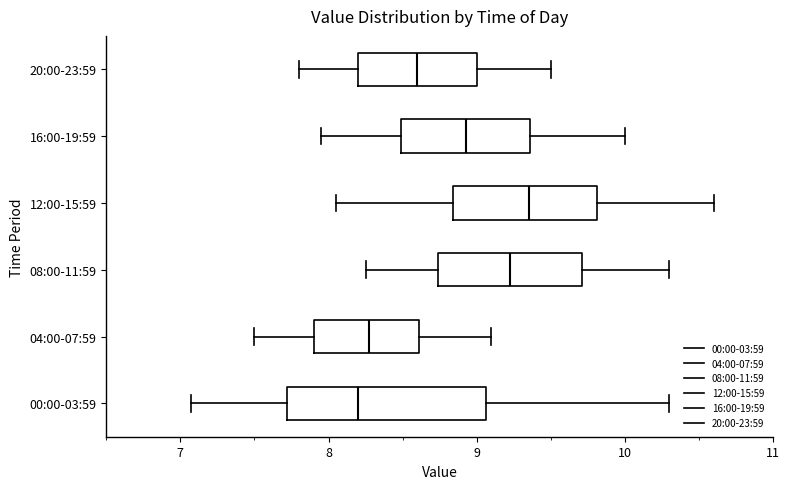

Reading bottom to top, read every box against the x-axis: the position of its median line, the range the box covers, and the ends of its whiskers. The values are not printed on the chart, so give them approximately, as read against the axis.

00:00-03:59: median 8.2, box 7.7 to 9.1, whiskers 7.1 to 10.3
04:00-07:59: median 8.3, box 7.9 to 8.6, whiskers 7.5 to 9.1
08:00-11:59: median 9.2, box 8.7 to 9.7, whiskers 8.3 to 10.3
12:00-15:59: median 9.4, box 8.8 to 9.8, whiskers 8.1 to 10.6
16:00-19:59: median 8.9, box 8.5 to 9.4, whiskers 8.0 to 10.0
20:00-23:59: median 8.6, box 8.2 to 9.0, whiskers 7.8 to 9.5